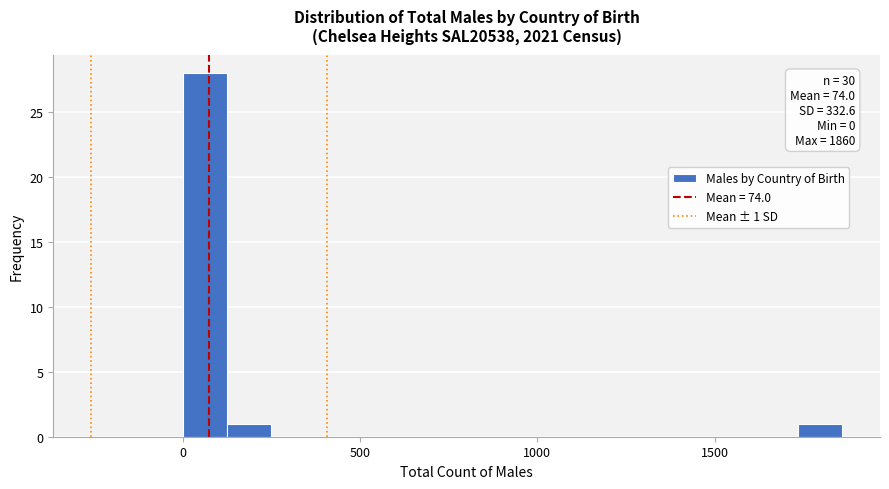

Read against the x-axis, roughly where is the centre of the tallest bar?

50